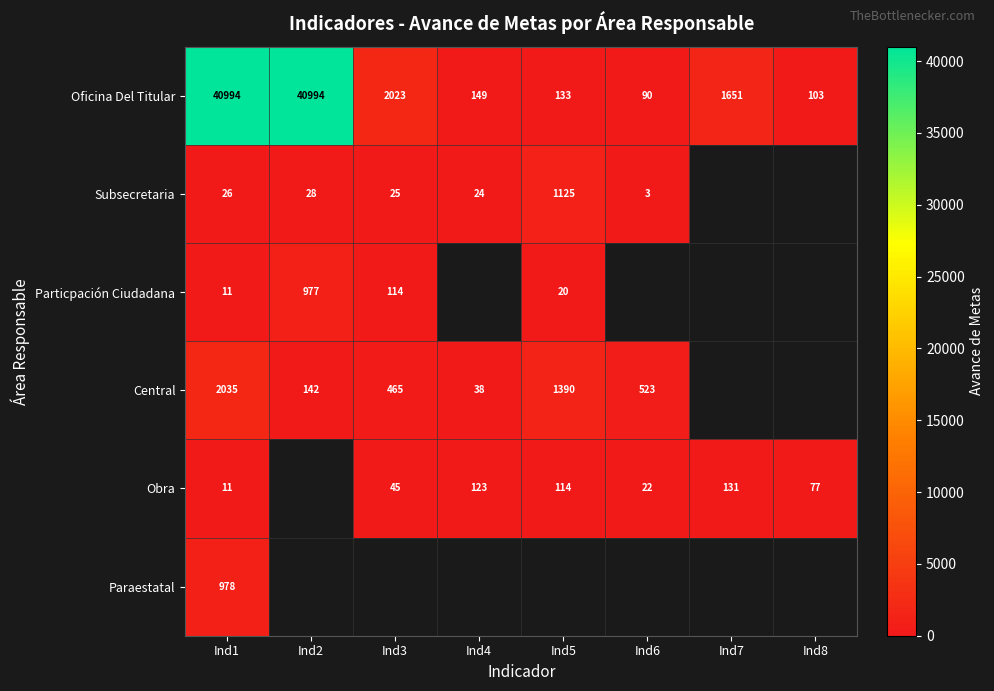

True or false: Obra has a value of 114 at Ind5.

True